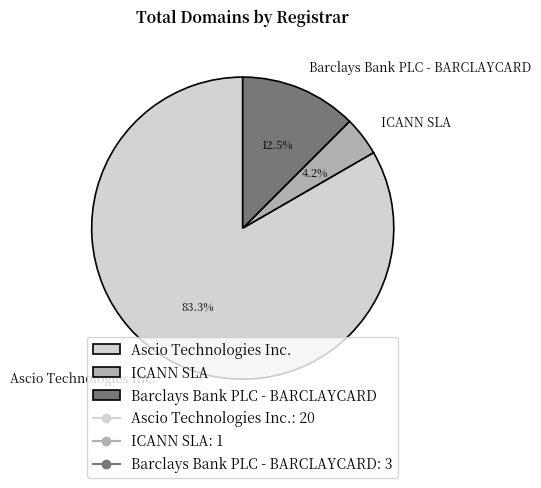

To the nearest percent, what is the combined percentage of Barclays Bank PLC - BARCLAYCARD and ICANN SLA?

17%